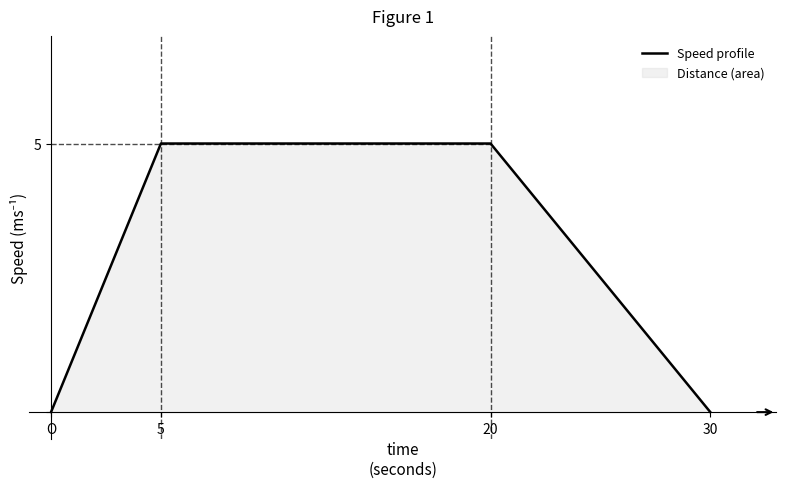

Rank the categories by value from lowest to highest.

O, 30, 5, 20